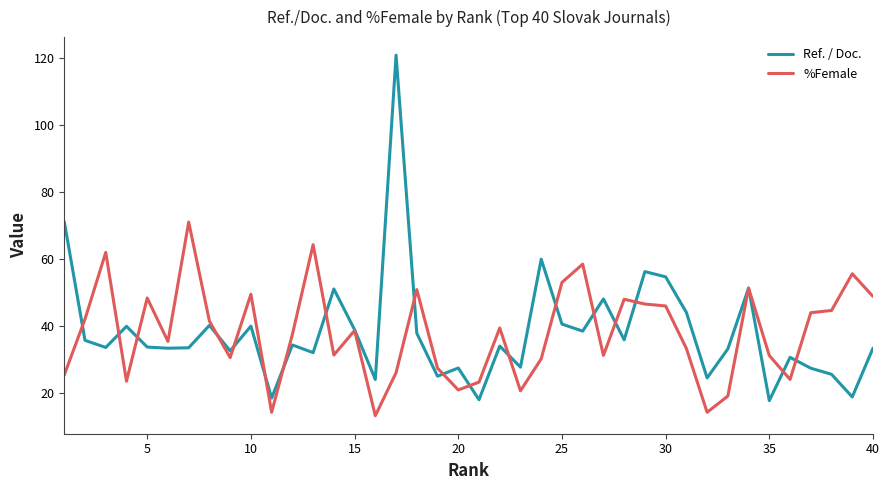

What is the average value of the Ref. / Doc. series?

38.1